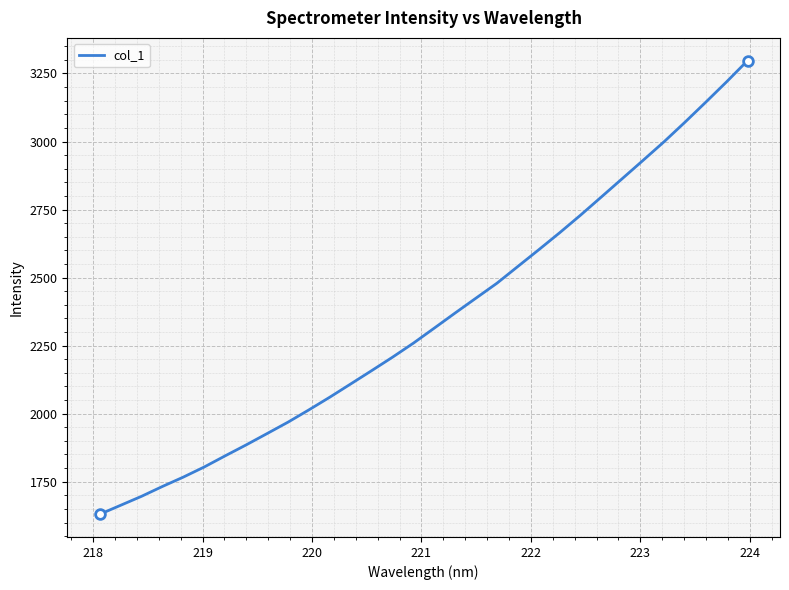

What is the greatest value displayed?

3297.4